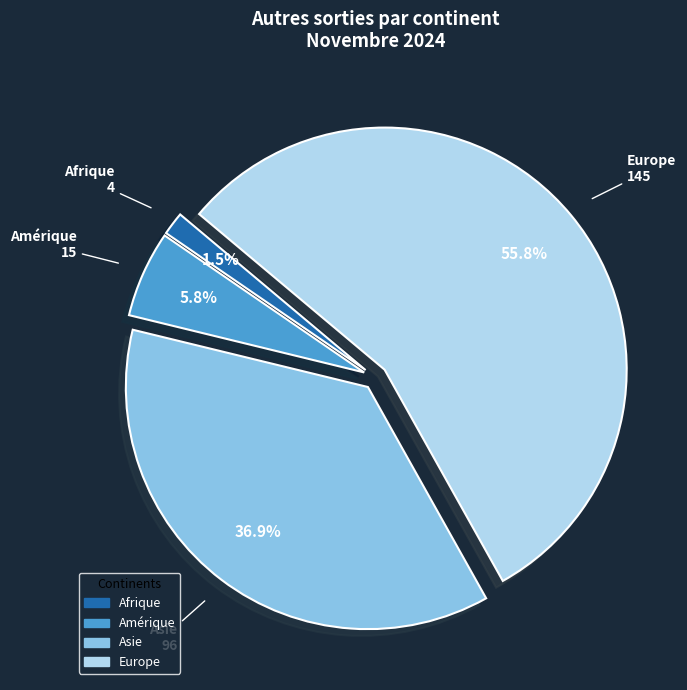

Is there any slice that represents more than half of the pie?

Yes